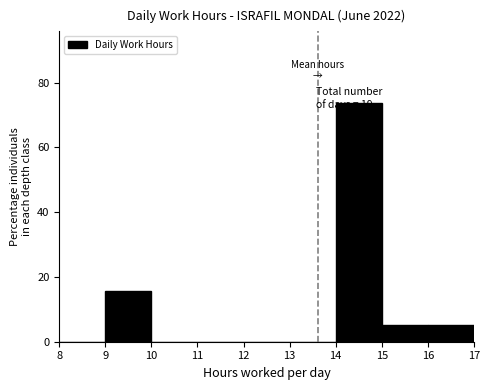

Over which range of the x-axis is the bar tallest?

14 to 15